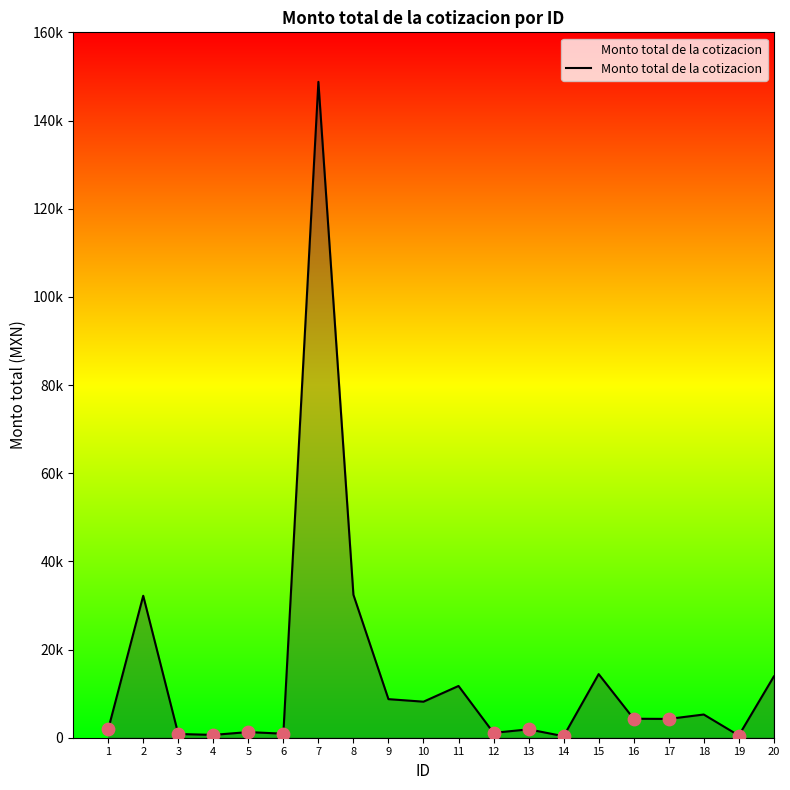

Does the chart have visible grid lines?

No